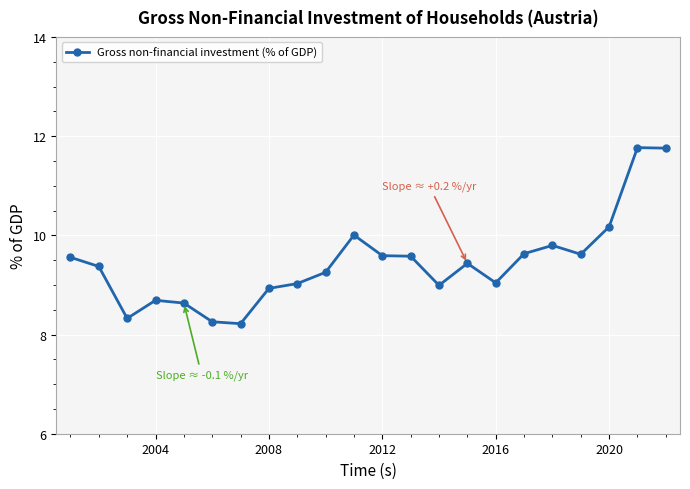

How many lines are shown in the chart?

1